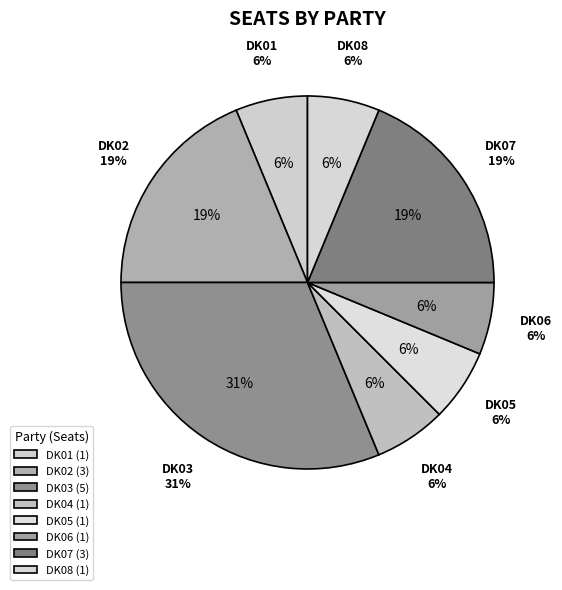

Is the sum of DK06 and DK07 greater than half?

No